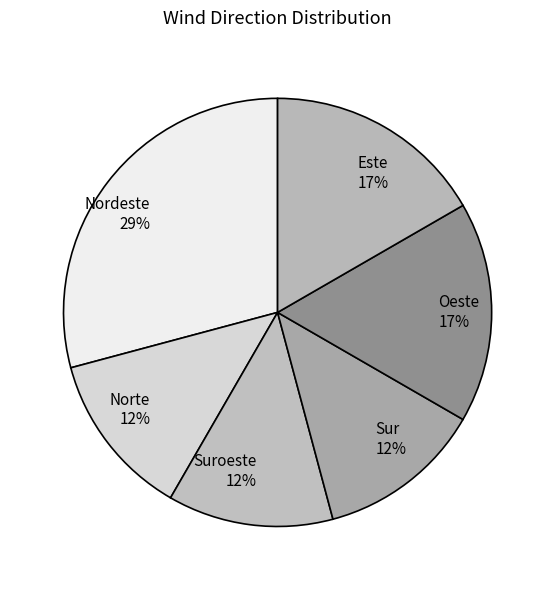

Is there any slice that represents more than half of the pie?

No